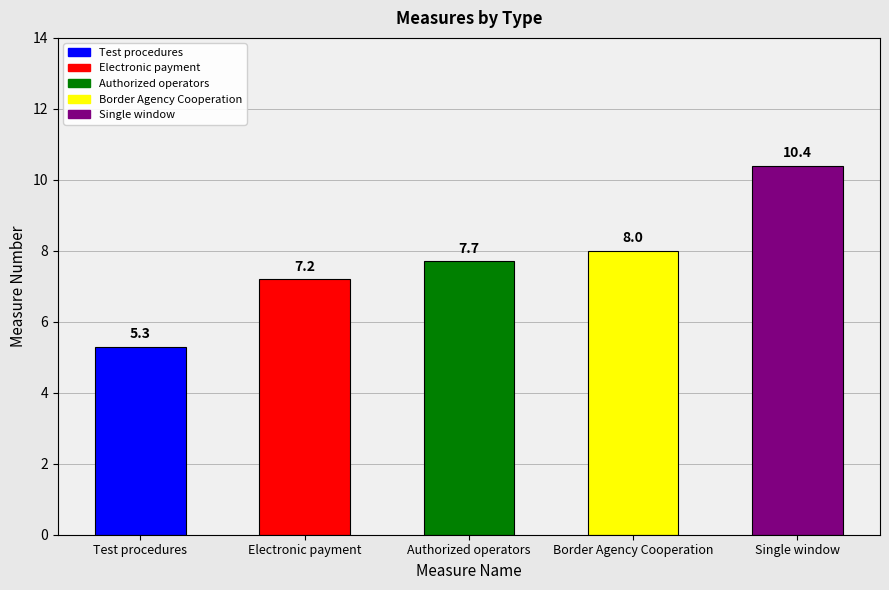

What is the value of the 4th bar from the left?

8.0